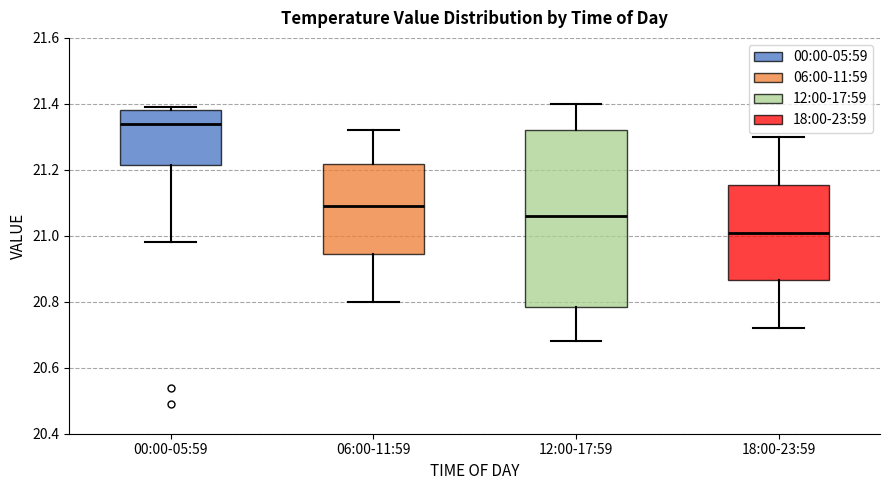

Which box's median line is the lowest?

18:00-23:59